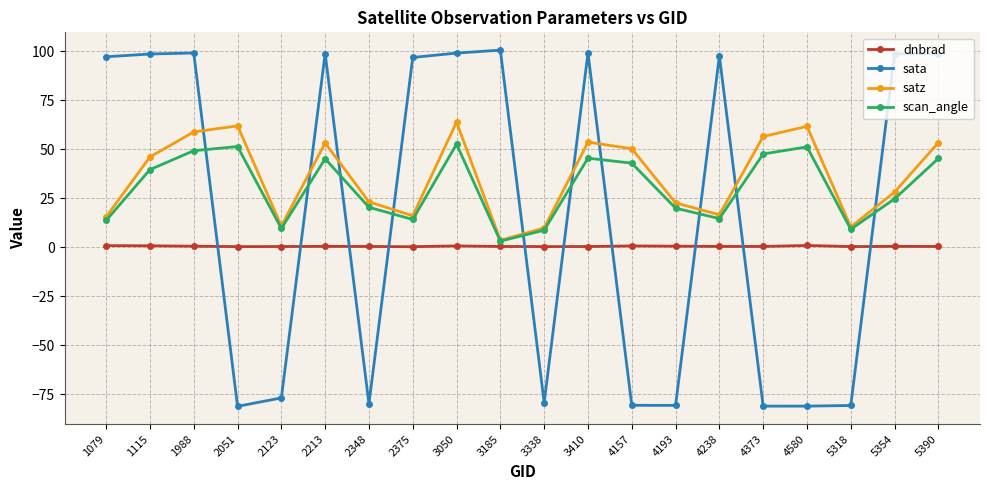

What is the sum of the dnbrad values at 1079 and 5354?

1.1